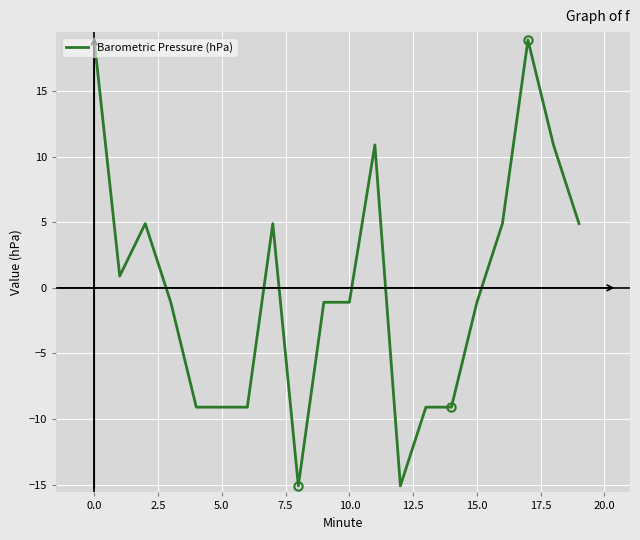

What is the smallest value displayed?

-15.1